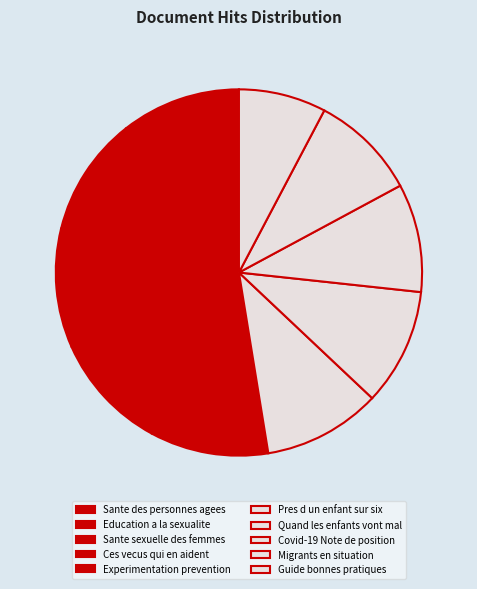

Count the number of slices in the pie.

10